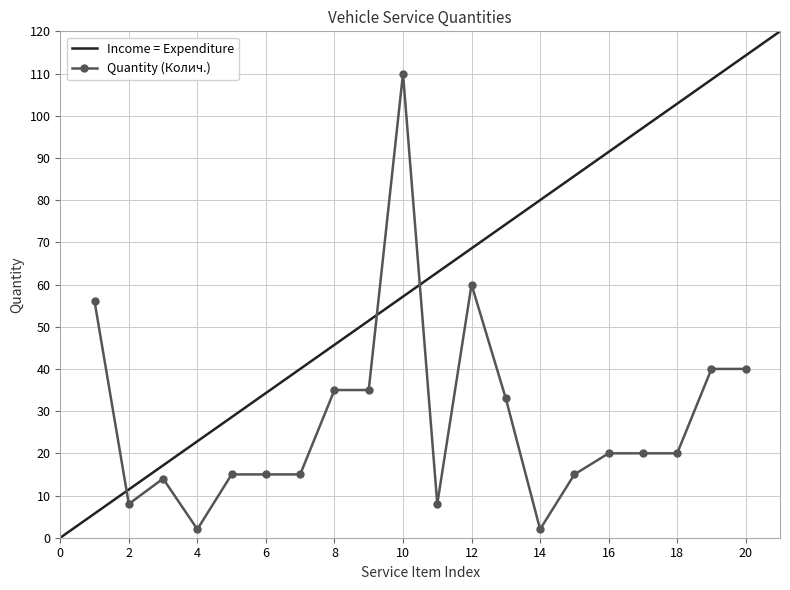

What is the ratio of the value at 1-9 to the value at 1-19?

0.9